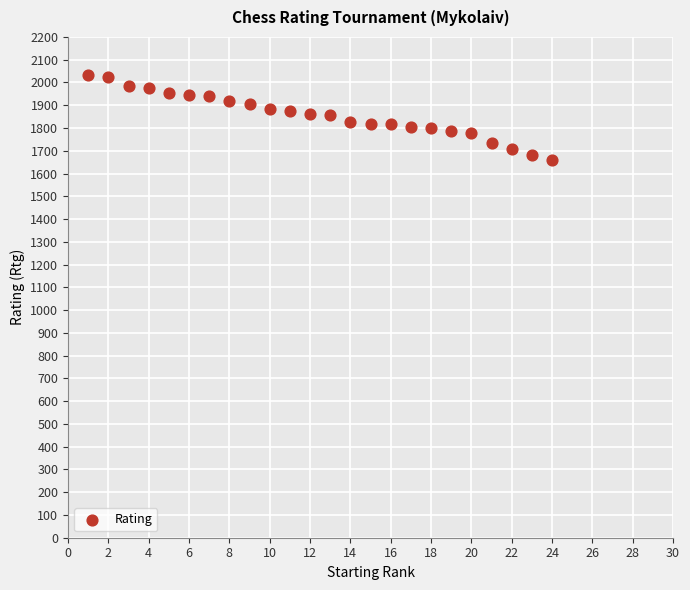

What is the range of Y values (max minus min)?

373